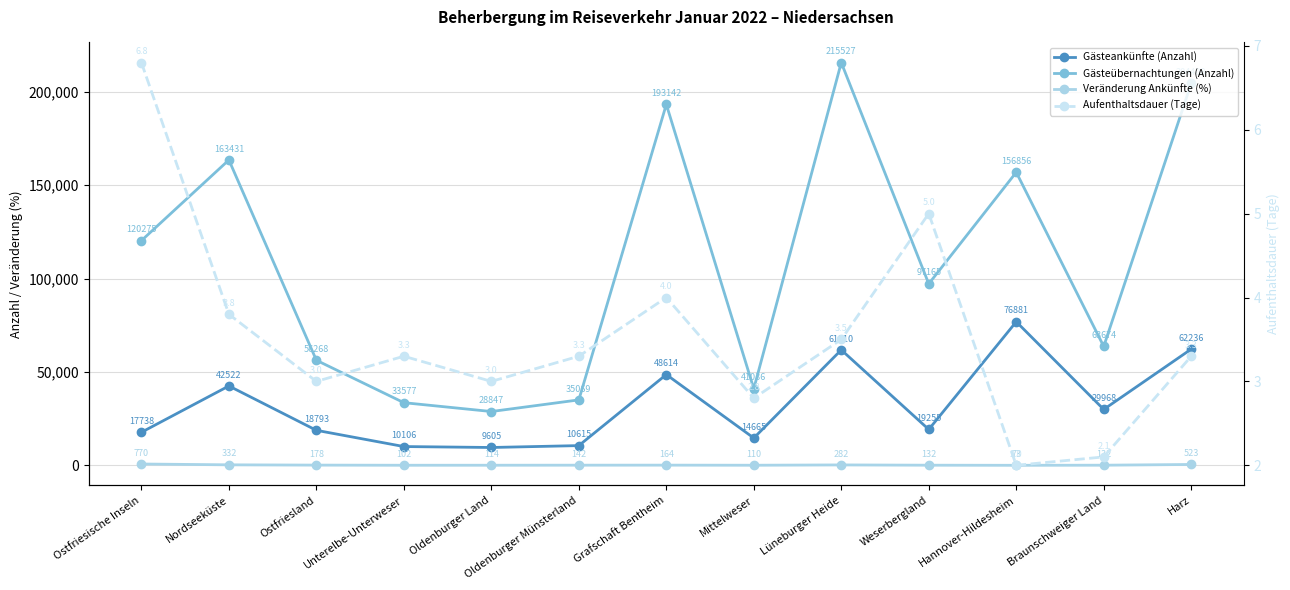

True or false: Gästeankünfte (Anzahl) has more than 2 interior local peaks.

True